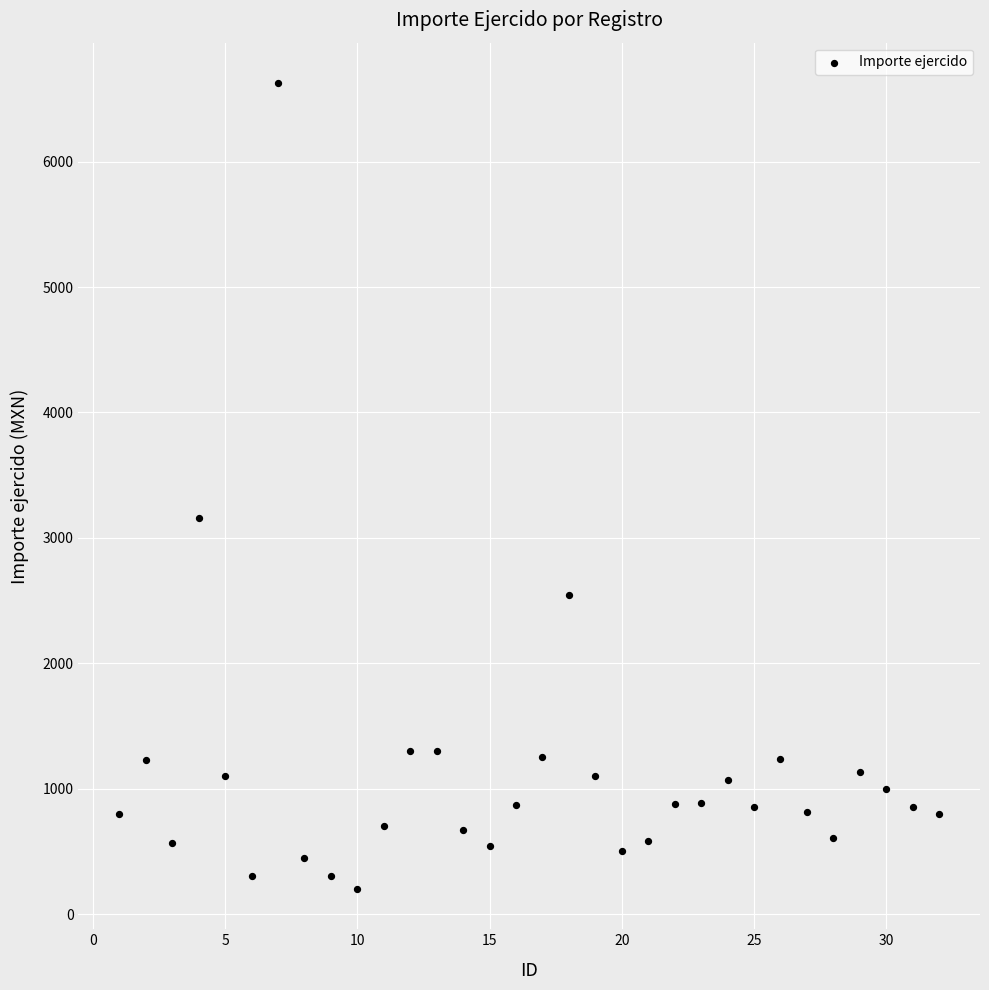

What Y value in the scatter plot is closest to 3413?

3160.0